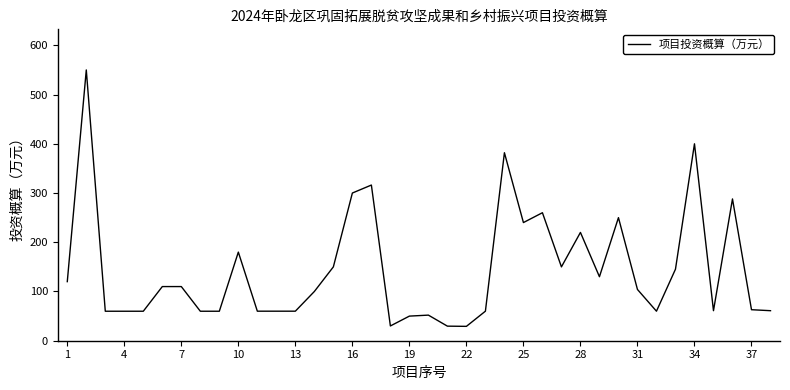

What is the smallest value displayed?

29.2